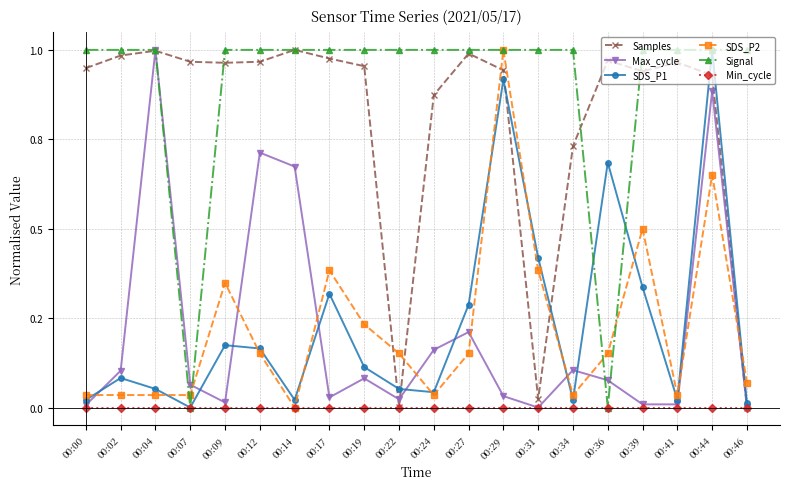

Does the chart display data point markers on the line(s)?

Yes